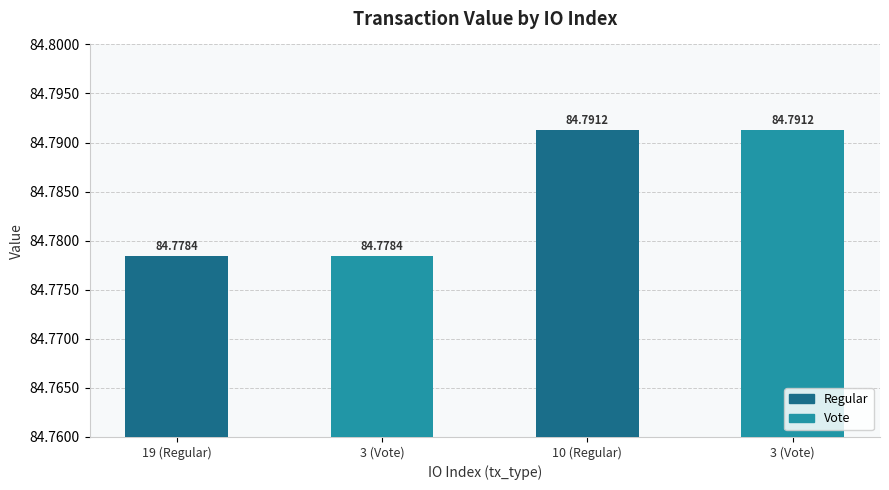

Count the number of categories in the chart.

4